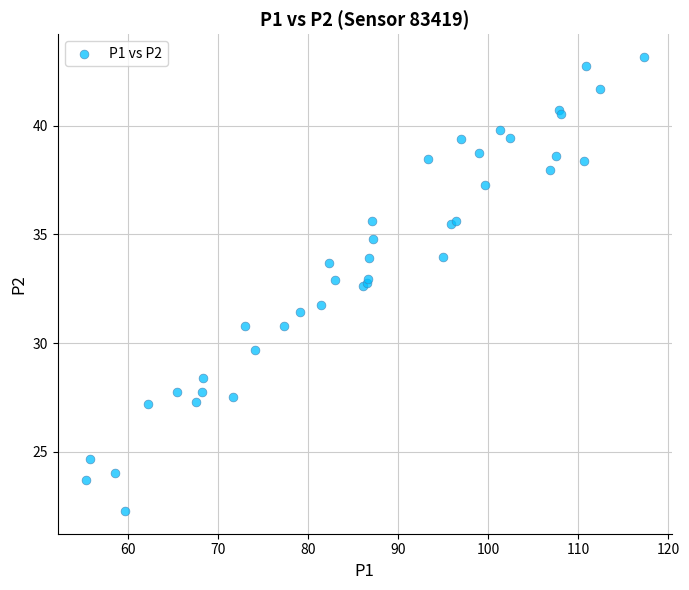

What Y value in the scatter plot is closest to 32?

31.7